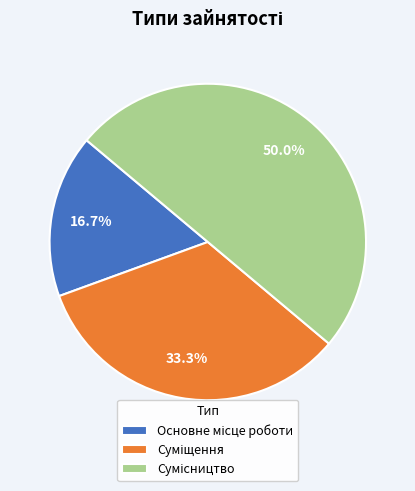

The Основне місце роботи slice represents 17% of the pie. True or false?

True